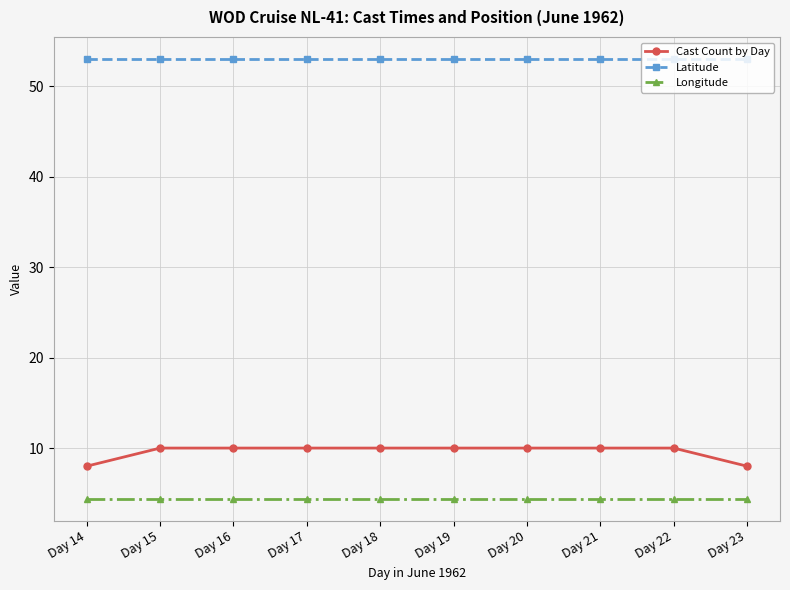

Rank the series by their maximum value, from highest to lowest.

Latitude, Cast Count by Day, Longitude